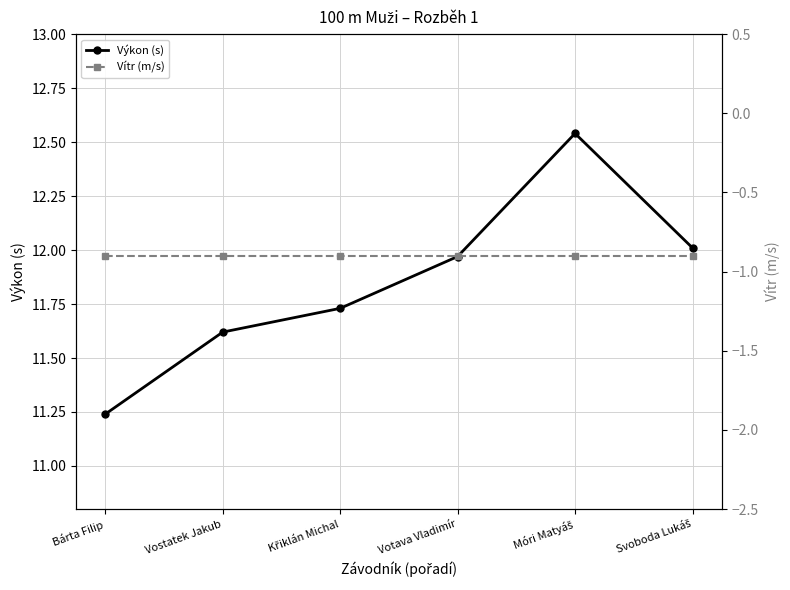

At which category is the sum across all series the highest?

Móri Matyáš